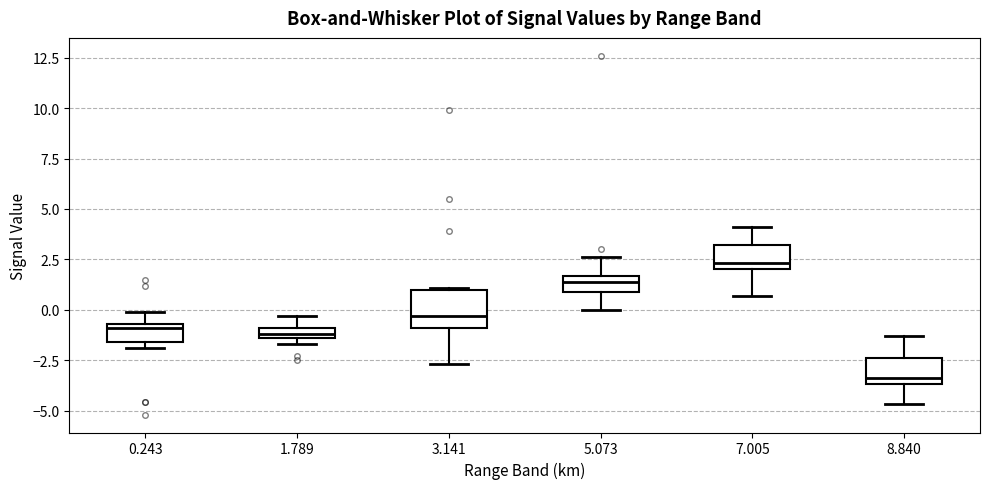

Where does the median line of the box at x = 3.141 sit on the y-axis? The values are not printed on the chart, so give them approximately, as read against the axis.

-0.5